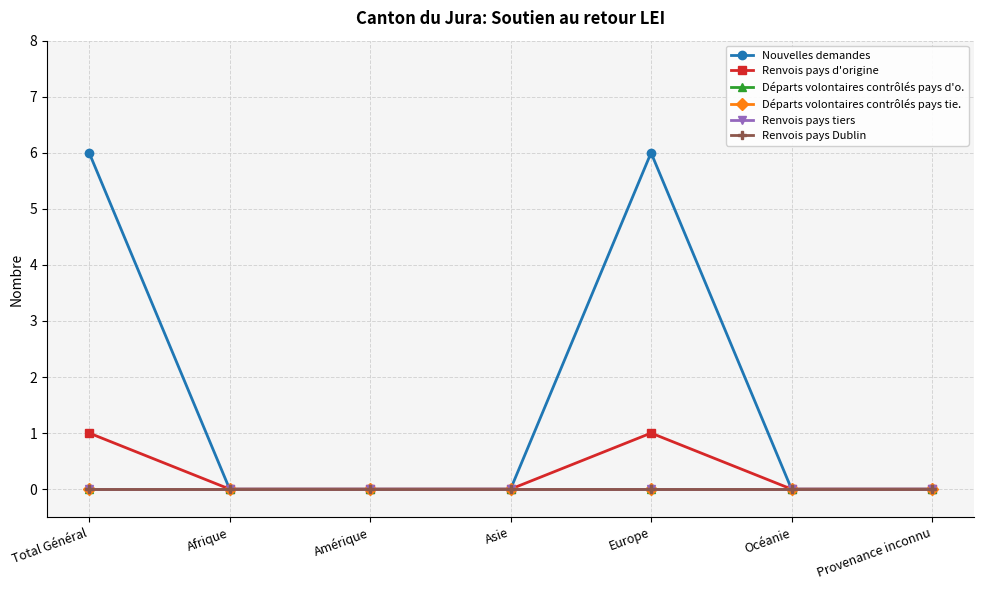

What are all the series names shown in the legend?

Nouvelles demandes, Renvois pays d'origine, Départs volontaires contrôlés pays d'o., Départs volontaires contrôlés pays tie., Renvois pays tiers, Renvois pays Dublin